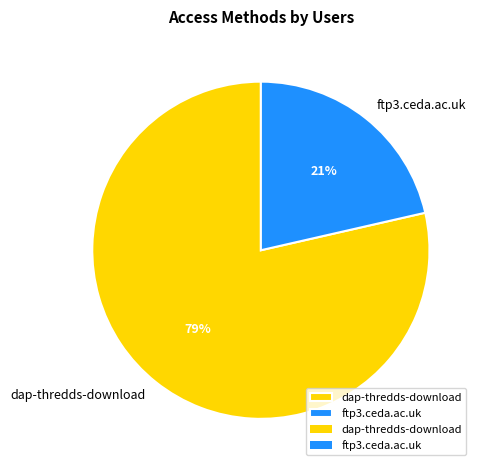

Which category has the smallest portion of the pie?

ftp3.ceda.ac.uk